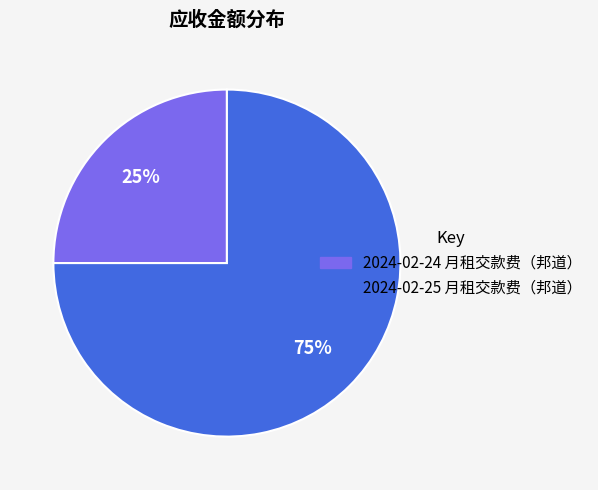

Is the sum of 2024-02-24 月租交款费（邦道） and 2024-02-25 月租交款费（邦道） greater than half?

Yes